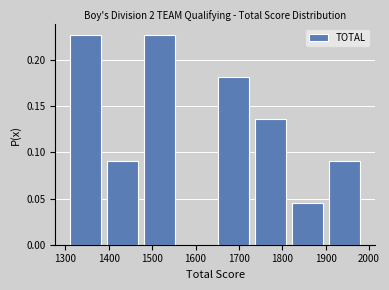

Reading left to right, transcribe this chart: for each bar, give the range it covers on the x-axis and its height. Neither the bar edges nor the heights are printed on the chart, so give them approximately, as read against the axes.

1300 to 1390: 0.225
1390 to 1470: 0.090
1470 to 1560: 0.225
1560 to 1650: 0
1650 to 1730: 0.180
1730 to 1820: 0.135
1820 to 1900: 0.045
1900 to 1990: 0.090